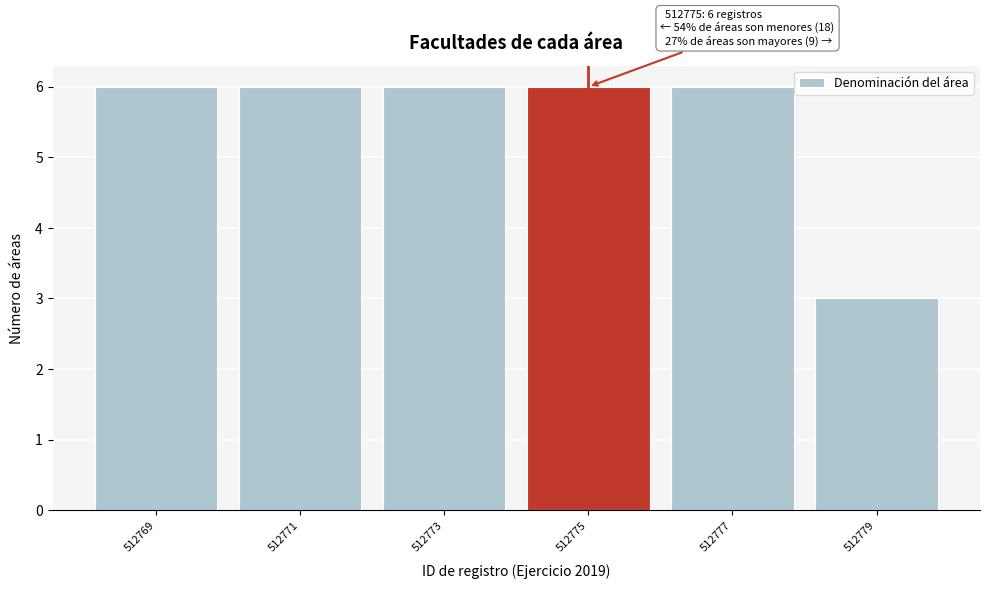

Reading right to left, transcribe all the data shown in this chart.

512779=3	512777=6	512775=6	512773=6	512771=6	512769=6